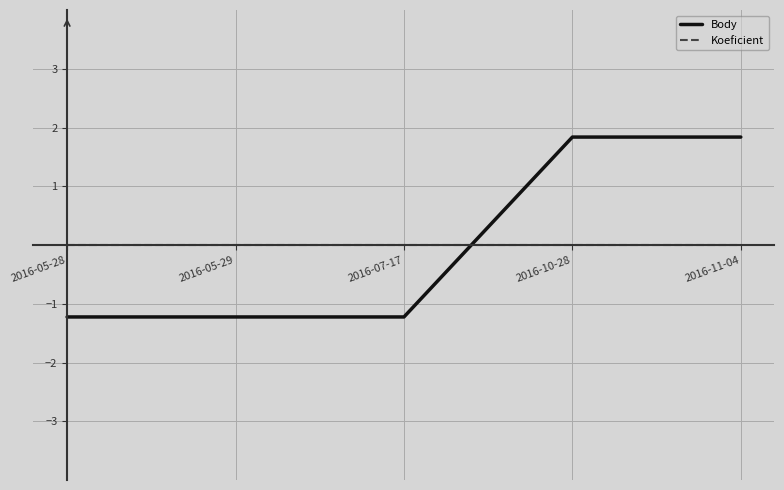

Read the Body value at 2016-05-28.

-1.2